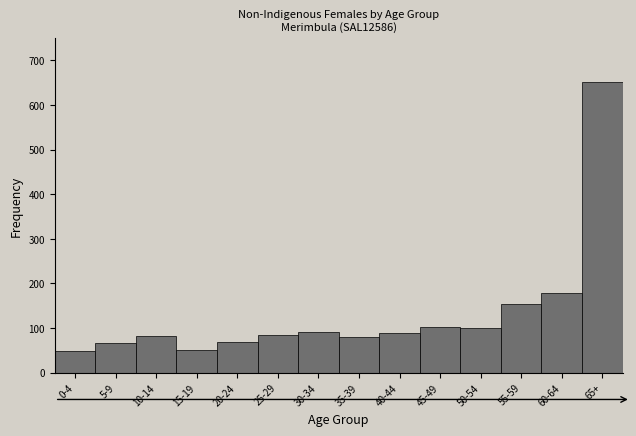

What is the greatest value displayed?

652